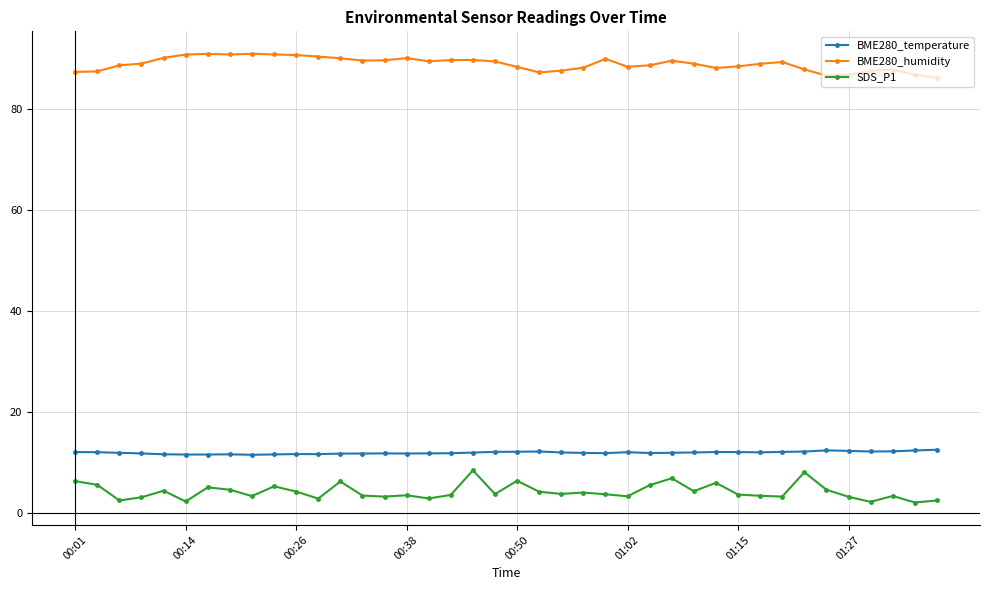

Rank the series by their maximum value, from highest to lowest.

BME280_humidity, BME280_temperature, SDS_P1